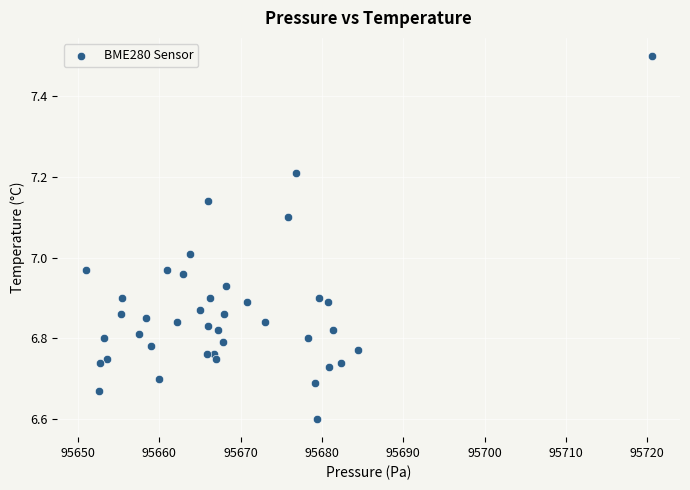

What is the range of Y values (max minus min)?

0.9